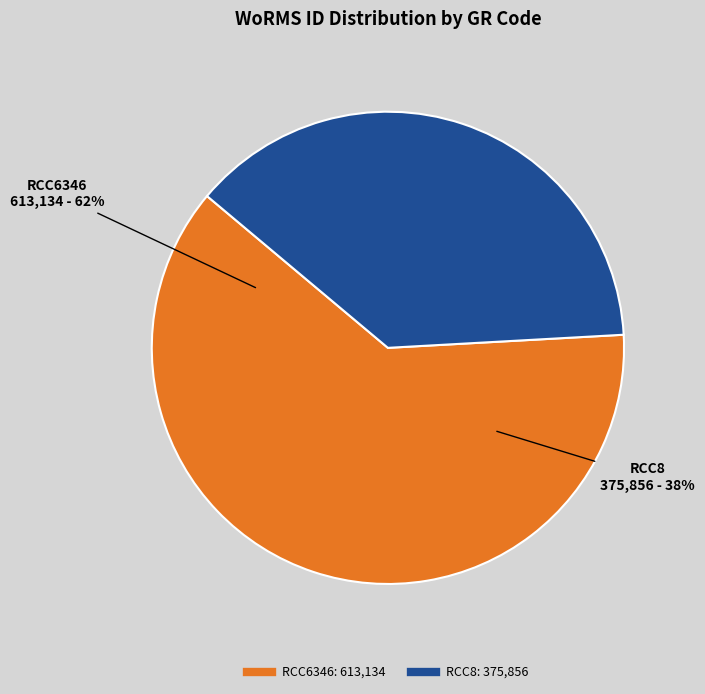

Rank the categories by value from highest to lowest.

RCC6346, RCC8